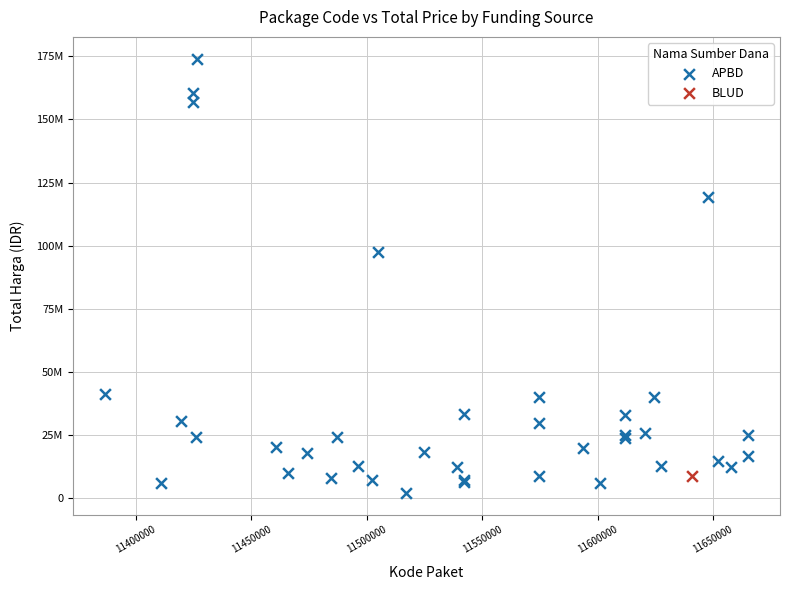

What are all the series names shown in the legend?

APBD, BLUD